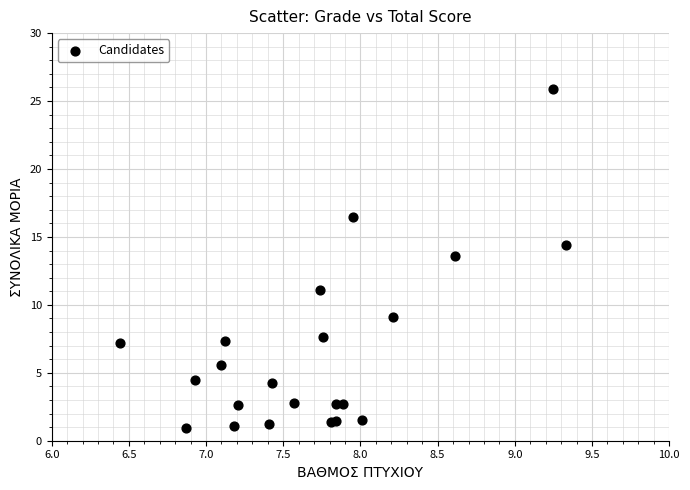

What Y value in the scatter plot is closest to 13?

13.6